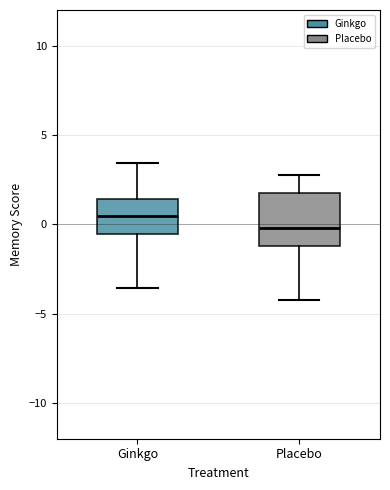

Reading left to right, transcribe this box plot: for each box, give where its median line is, the range the box spans, and where its two whiskers end, as read against the y-axis. The values are not printed on the chart, so give them approximately, as read against the axis.

Ginkgo: median 0.5, box -0.5 to 1.5, whiskers -3.5 to 3.5
Placebo: median 0.0, box -1.0 to 2.0, whiskers -4.0 to 3.0